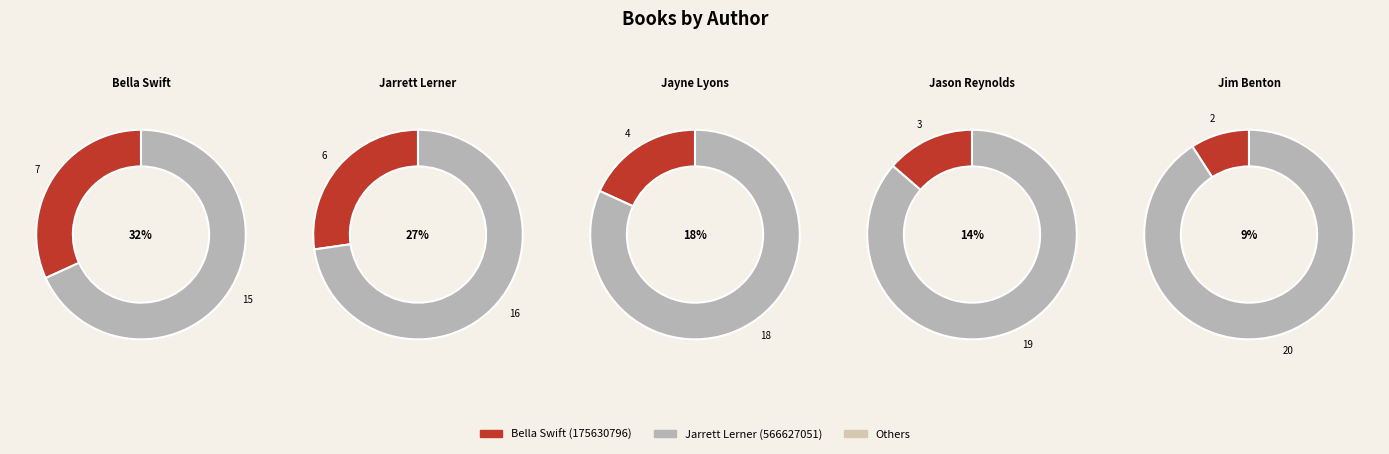

Do Jarrett Lerner (566627051) and Jason Reynolds (403685768) together represent more than half of the pie?

No